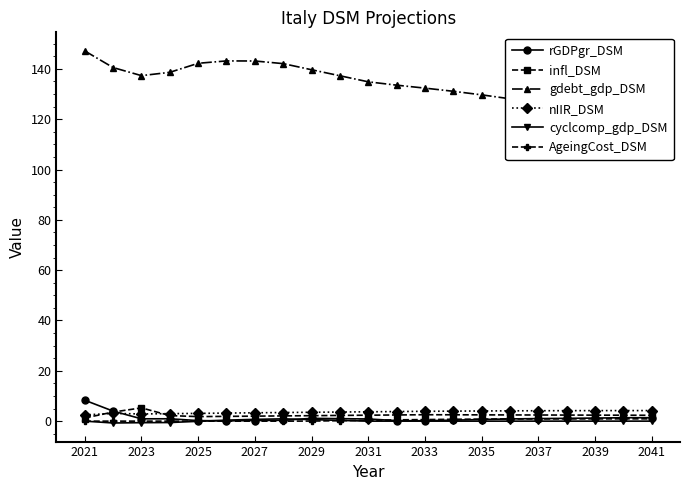

Read the rGDPgr_DSM value at 2035.

0.6